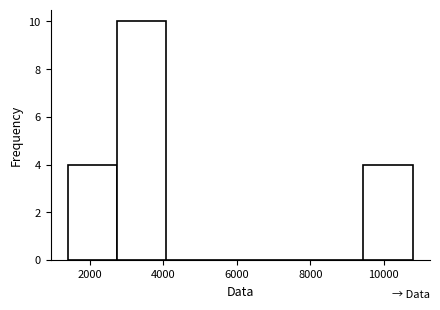

Reading left to right, list every bar in this chart as the range it spans on the x-axis followed by its height. Neither the bar edges nor the heights are printed on the chart, so give them approximately, as read against the axes.

1400 to 2800: 4
2800 to 4000: 10
4000 to 5400: 0
5400 to 6800: 0
6800 to 8200: 0
8200 to 9400: 0
9400 to 10800: 4